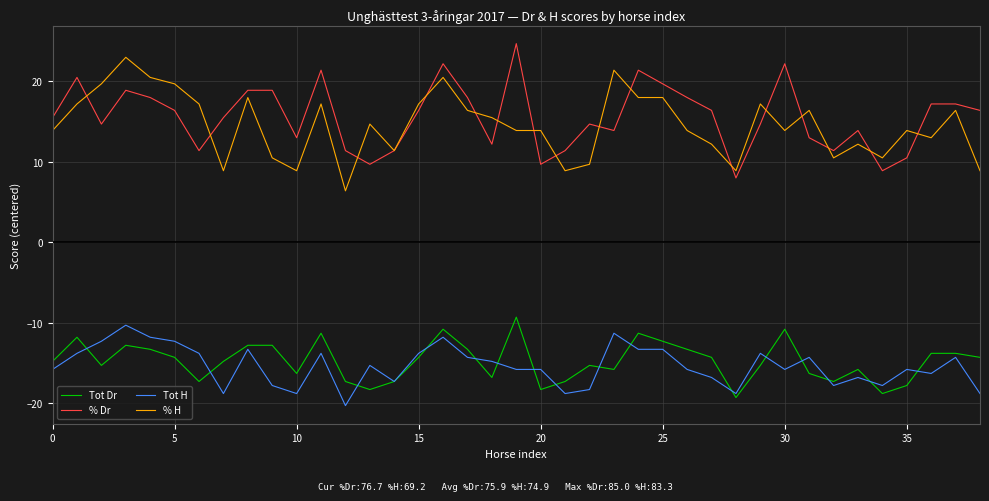

Is this an area chart (filled region under the line)?

No